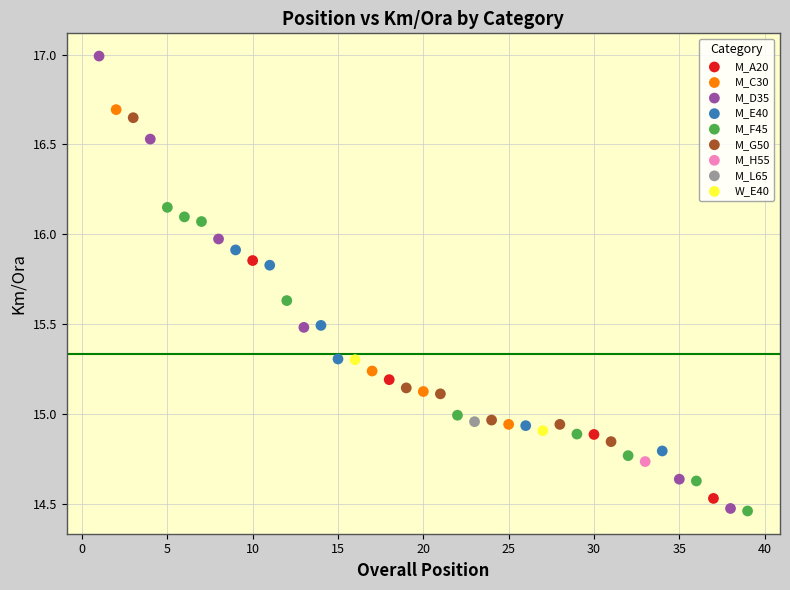

What are all the series names shown in the legend?

M_A20, M_C30, M_D35, M_E40, M_F45, M_G50, M_H55, M_L65, W_E40